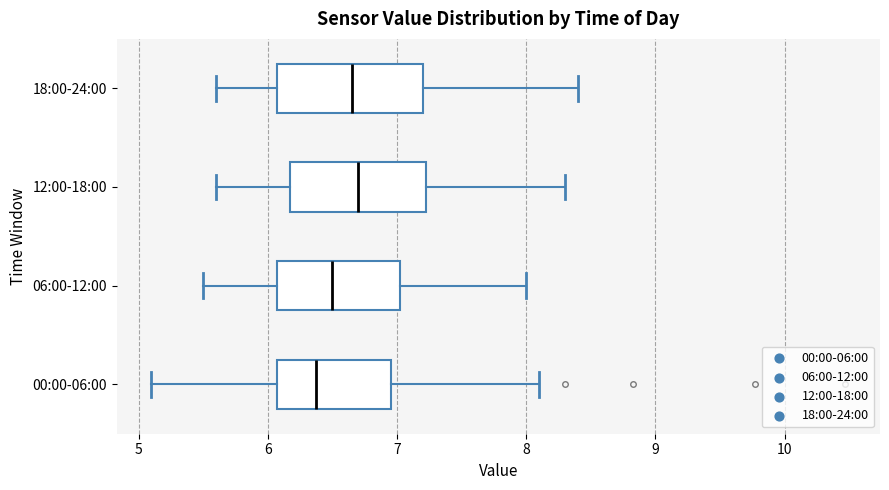

Reading bottom to top, transcribe this box plot: for each box, give where its median line is, the range the box spans, and where its two whiskers end, as read against the x-axis. The values are not printed on the chart, so give them approximately, as read against the axis.

00:00-06:00: median 6.4, box 6.1 to 7.0, whiskers 5.1 to 8.1
06:00-12:00: median 6.5, box 6.1 to 7.0, whiskers 5.5 to 8.0
12:00-18:00: median 6.7, box 6.2 to 7.2, whiskers 5.6 to 8.3
18:00-24:00: median 6.7, box 6.1 to 7.2, whiskers 5.6 to 8.4